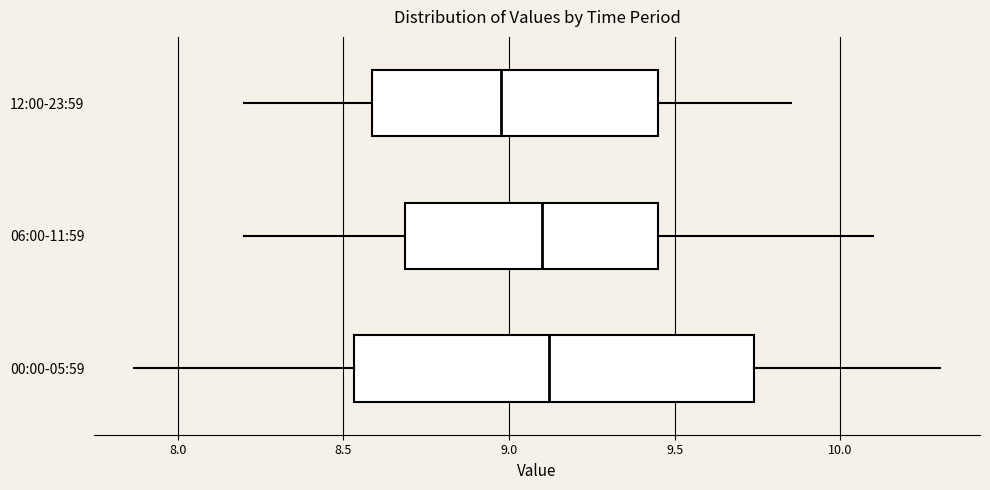

Comparing the boxes themselves (not the whiskers), which one is the widest?

00:00-05:59